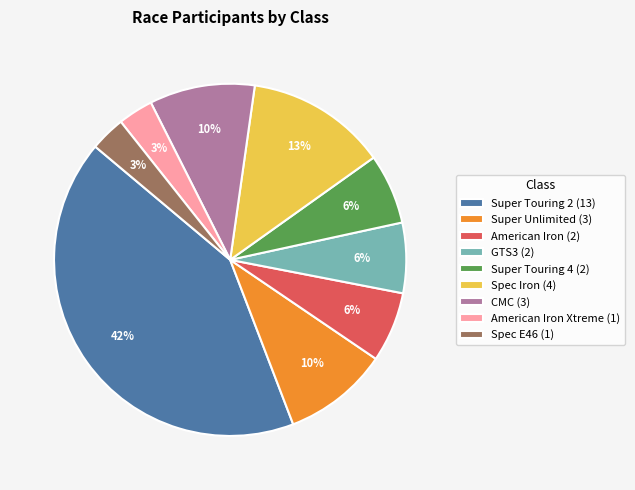

Approximately how many times larger is the value at American Iron Xtreme (1) compared to GTS3 (2)?

0.5